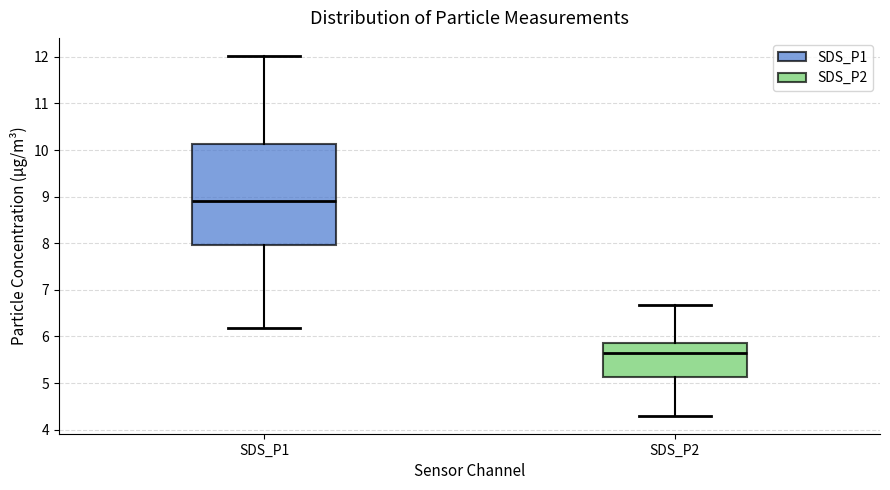

Which box is the tallest, from its lower edge to its upper edge?

SDS_P1